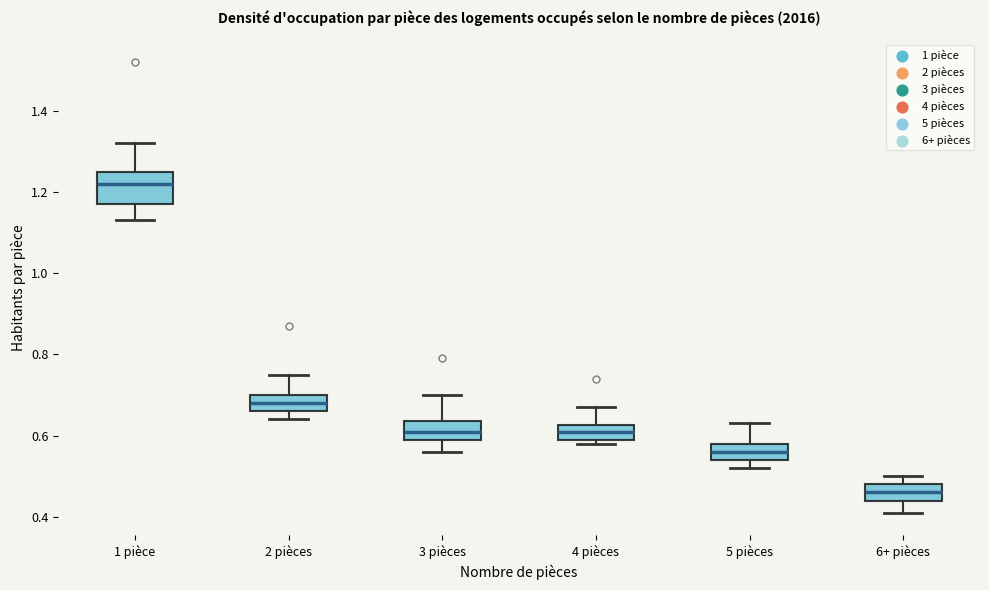

Reading left to right, read every box against the y-axis: the position of its median line, the range the box covers, and the ends of its whiskers. The values are not printed on the chart, so give them approximately, as read against the axis.

1 pièce: median 1.22, box 1.18 to 1.26, whiskers 1.14 to 1.32
2 pièces: median 0.68, box 0.66 to 0.70, whiskers 0.64 to 0.76
3 pièces: median 0.62, box 0.60 to 0.64, whiskers 0.56 to 0.70
4 pièces: median 0.62 (inside the box), box 0.60 to 0.62, whiskers 0.58 to 0.68
5 pièces: median 0.56, box 0.54 to 0.58, whiskers 0.52 to 0.64
6+ pièces: median 0.46, box 0.44 to 0.48, whiskers 0.42 to 0.50